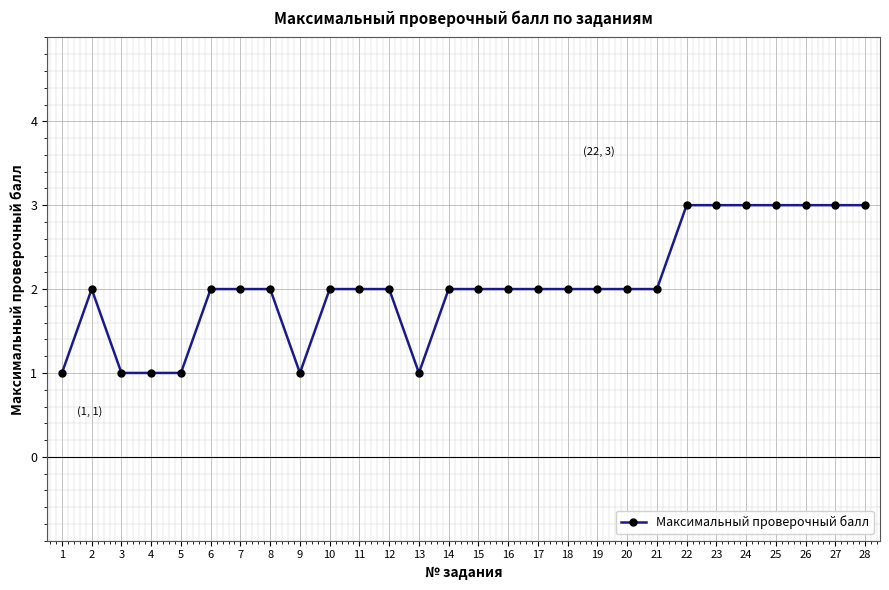

What is the greatest value displayed?

3